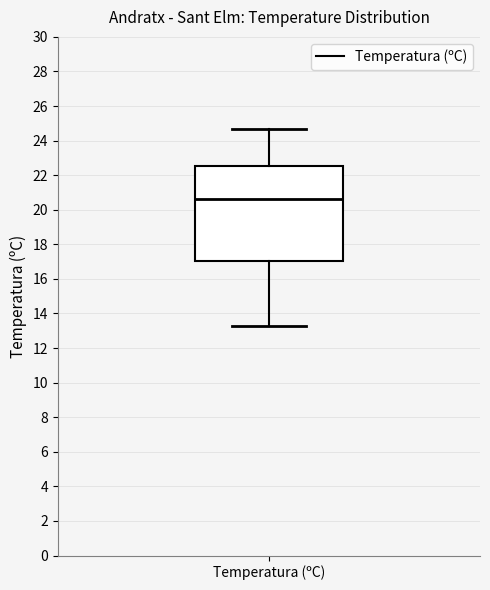

Read this box plot against the y-axis: the position of the median line, the range covered by the box, and the ends of both whiskers. The values are not printed on the chart, so give them approximately, as read against the axis.

median 20.6, box 17.0 to 22.6, whiskers 13.4 to 24.8